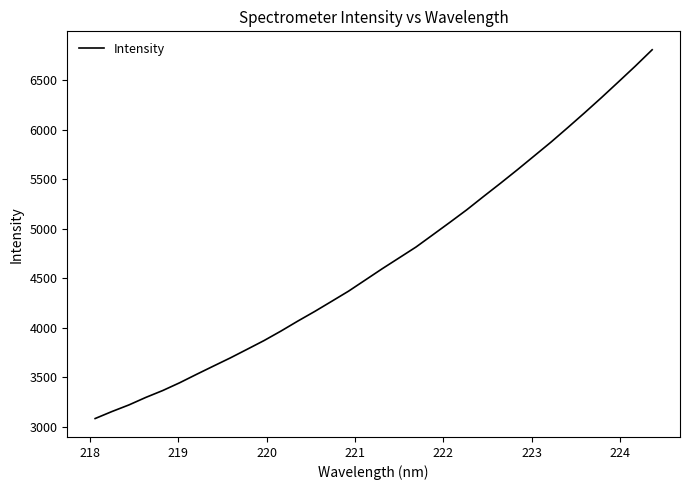

What is the greatest value displayed?

6805.7